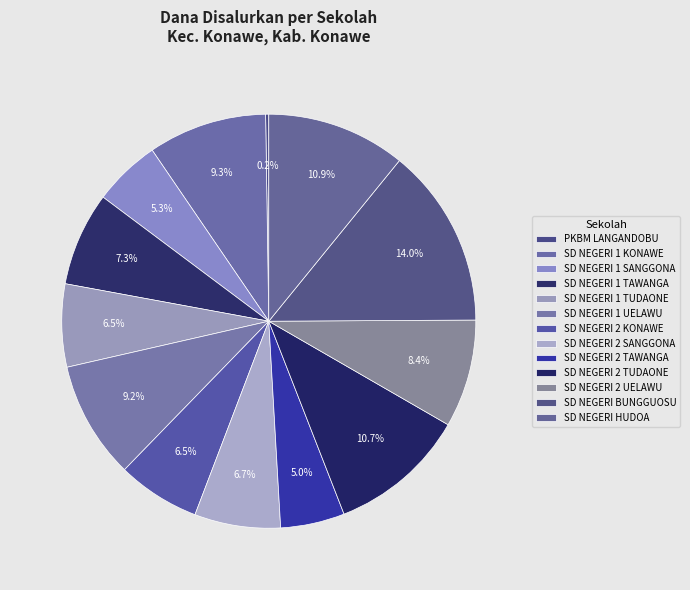

What is the change in value from SD NEGERI 2 SANGGONA to SD NEGERI 2 UELAWU?

+3150000